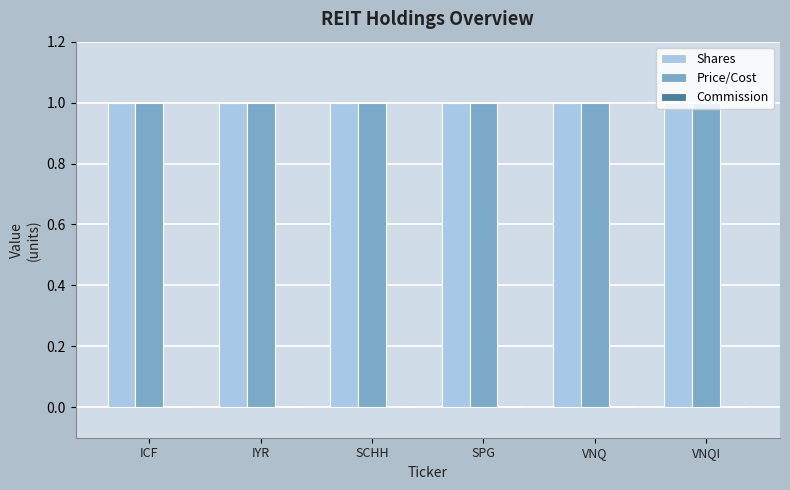

Which series has the widest spread of values?

Shares